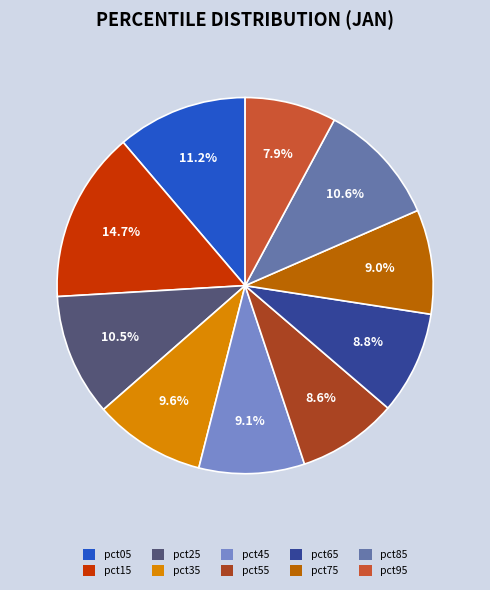

Which slice is the largest?

pct15